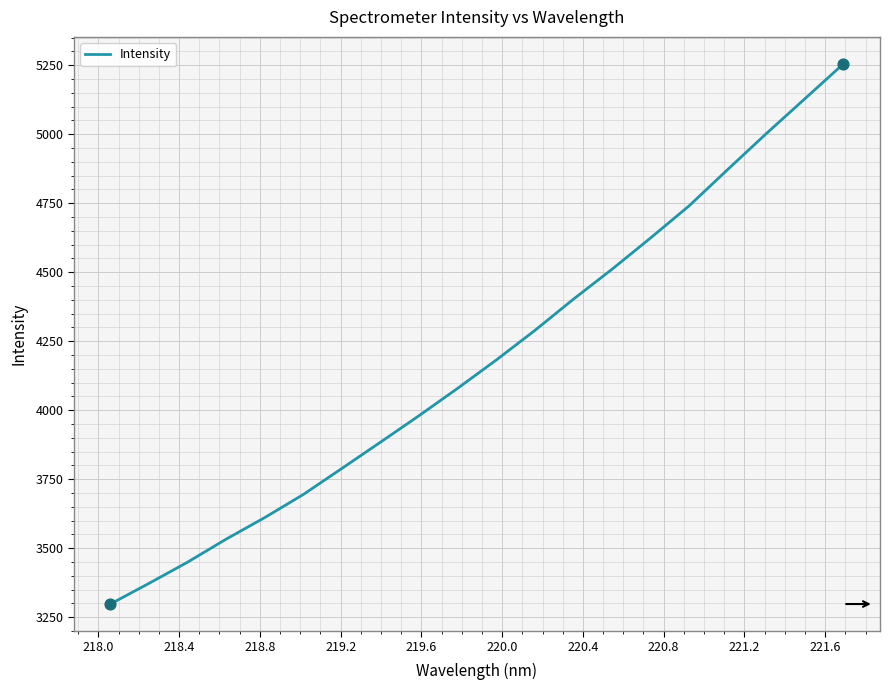

What is the greatest value displayed?

5254.4